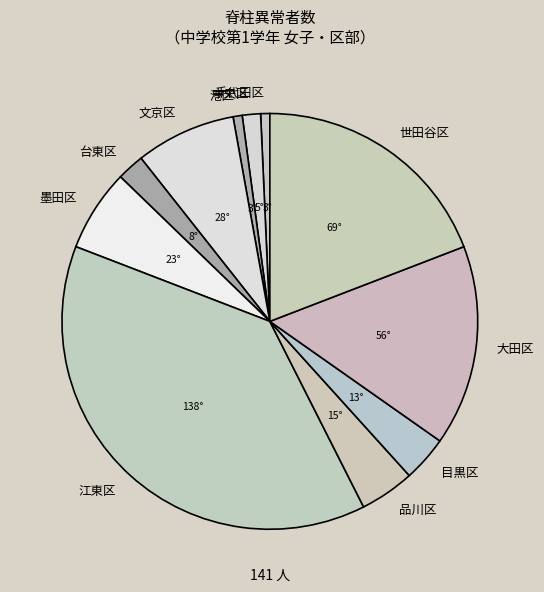

Is it true that 江東区 is 38% of the pie?

True